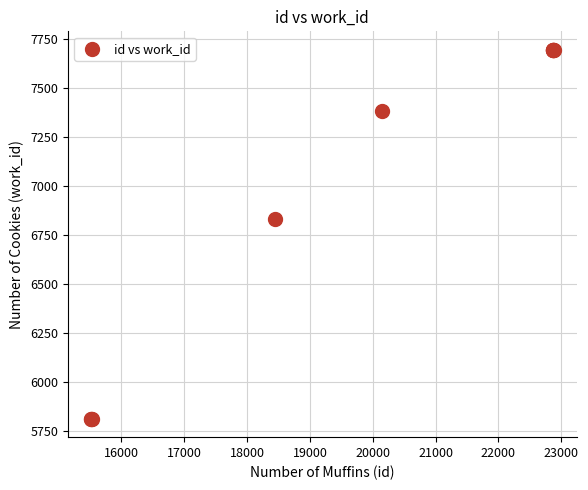

What Y value in the scatter plot is closest to 6753?

6833